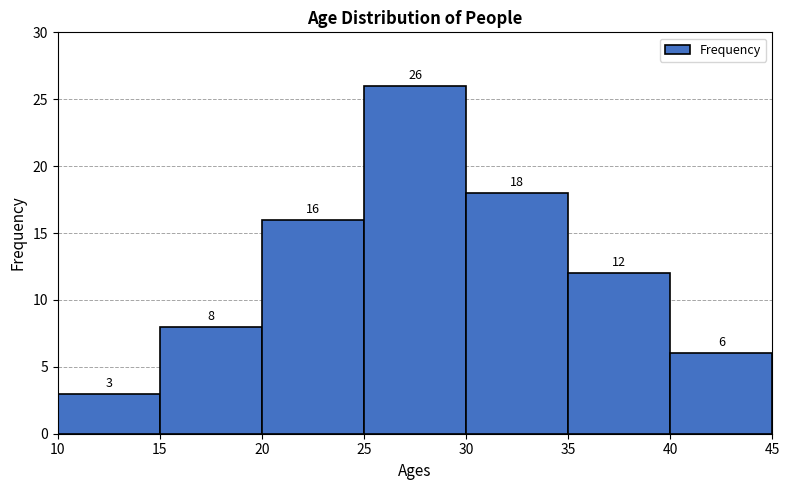

Which range on the x-axis has the tallest bar?

25 to 30